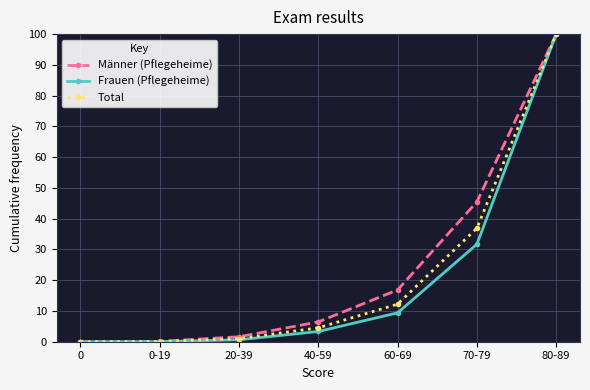

The value of Männer (Pflegeheime) at 70-79 is 45.5. True or false?

True